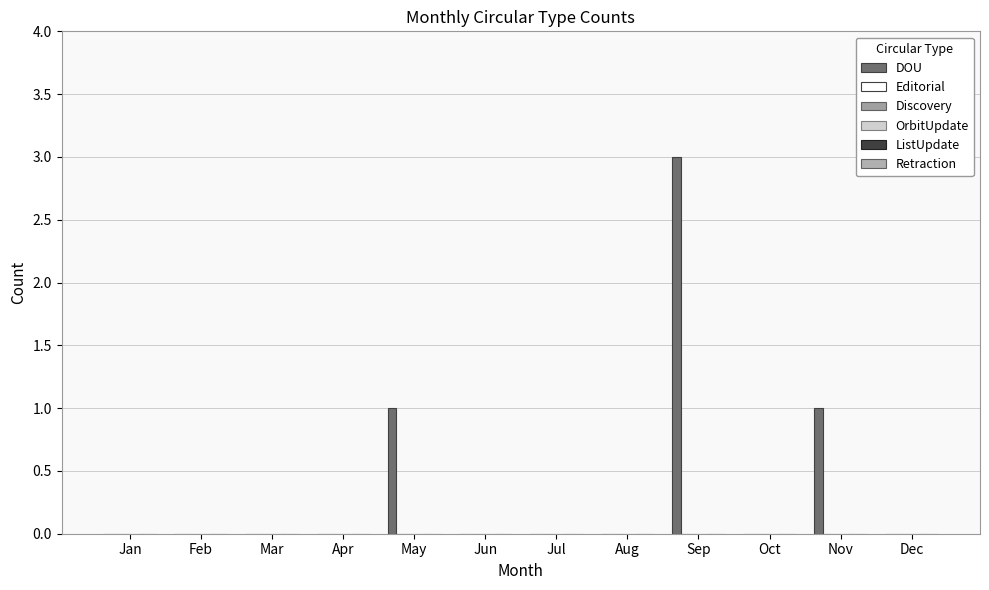

Count the number of data series in this chart.

1